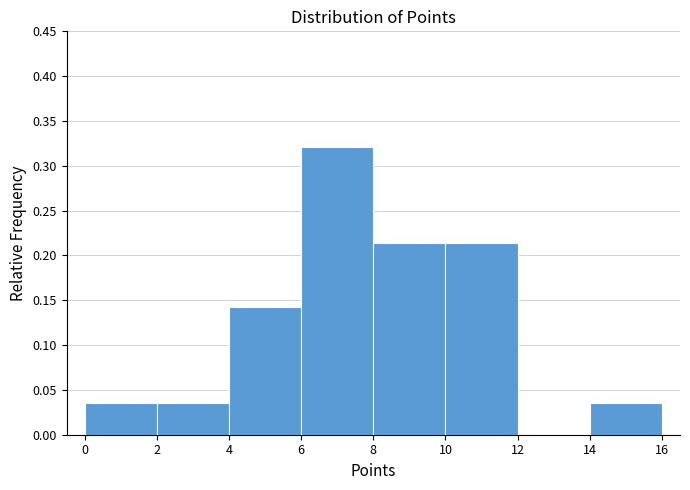

What is the height of the bar covering 14 to 16 on the x-axis? The values are not printed on the chart, so give them approximately, as read against the axis.

0.035